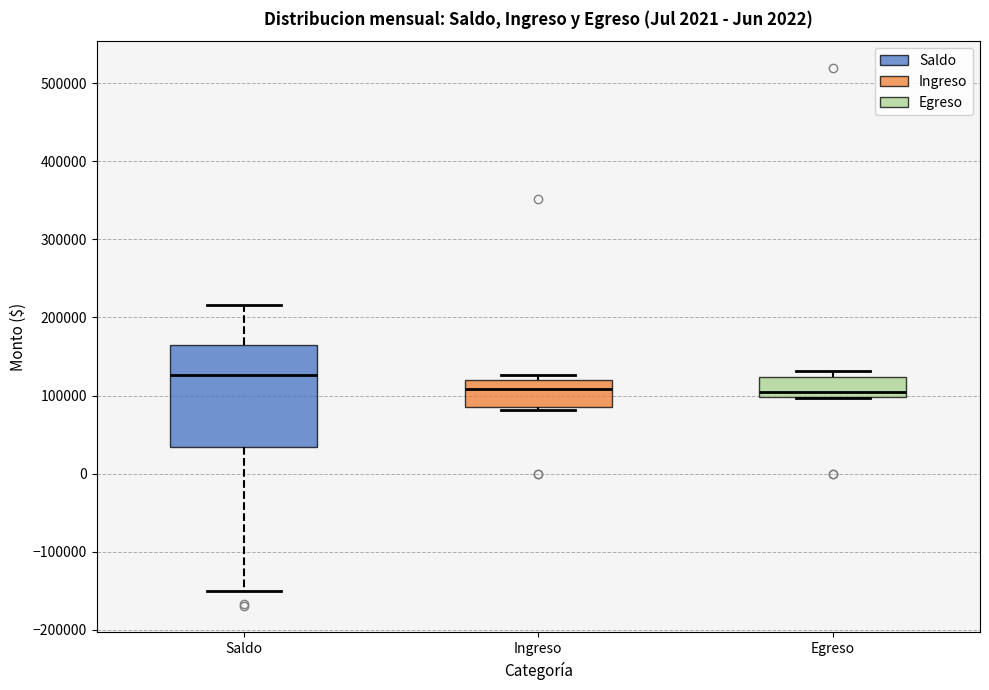

Which box is the tallest, from its lower edge to its upper edge?

Saldo